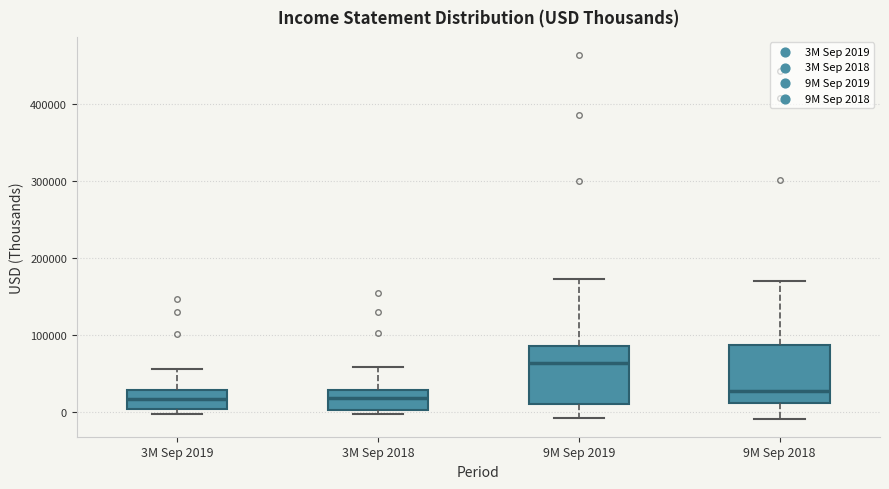

Where does the upper whisker of the box for 9M Sep 2019 end on the y-axis? The values are not printed on the chart, so give them approximately, as read against the axis.

170000